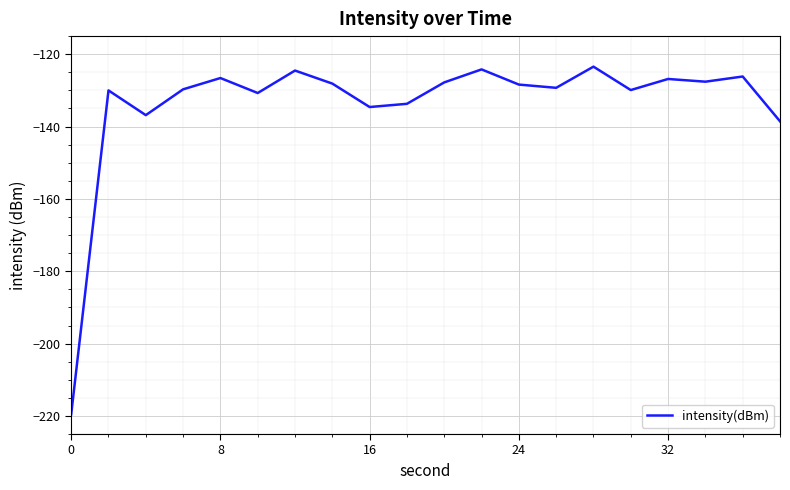

What is the maximum value shown in the chart?

-123.4